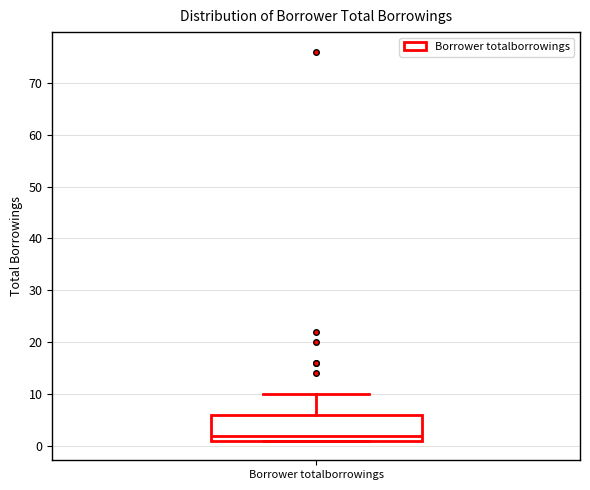

Read this box plot against the y-axis: the position of the median line, the range covered by the box, and the ends of both whiskers. The values are not printed on the chart, so give them approximately, as read against the axis.

median 2, box 1 to 6, whiskers 1 to 10